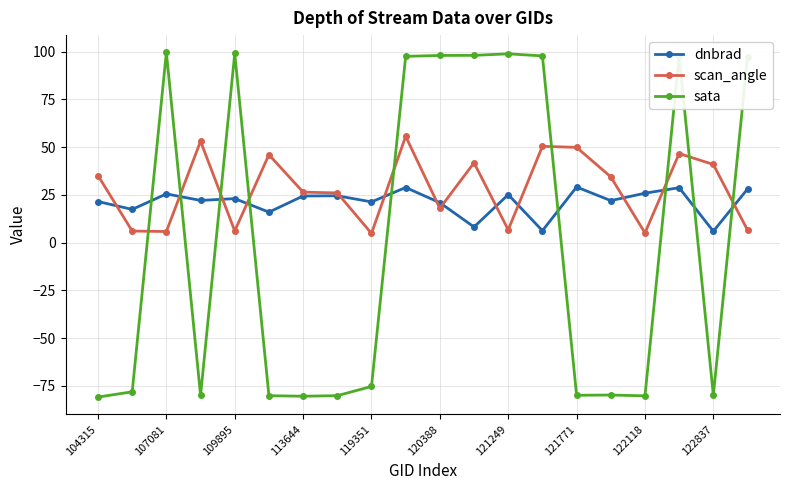

List the series in order of their peak value, lowest first.

dnbrad, scan_angle, sata